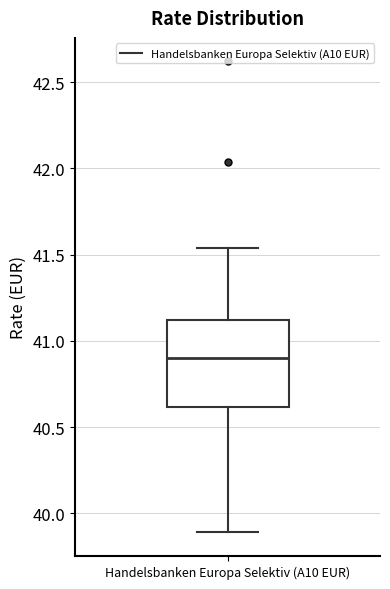

Read this box plot against the y-axis: the position of the median line, the range covered by the box, and the ends of both whiskers. The values are not printed on the chart, so give them approximately, as read against the axis.

median 40.90, box 40.60 to 41.10, whiskers 39.90 to 41.55